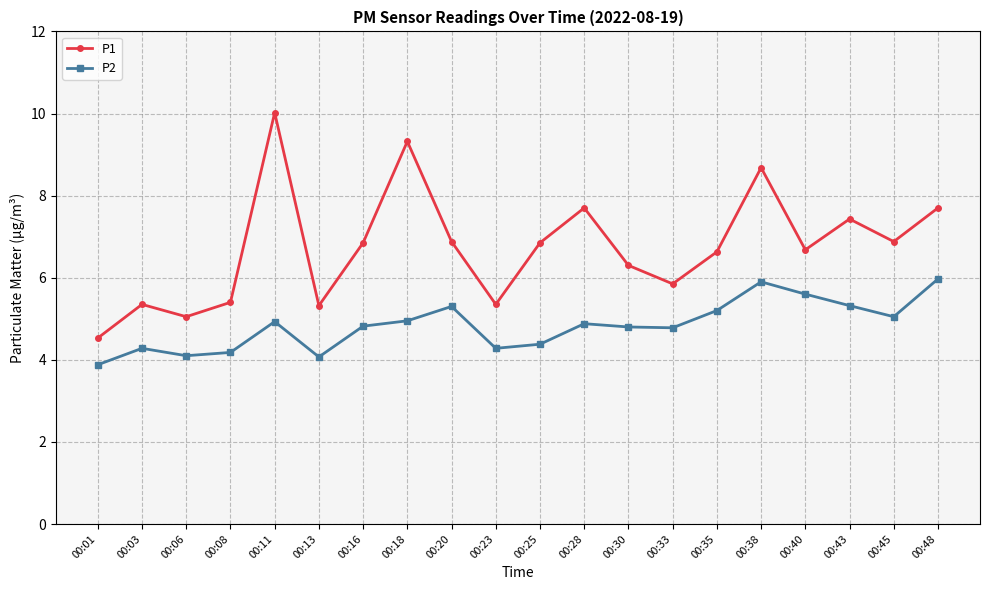

Which category has the lowest value in the P2 series?

00:01